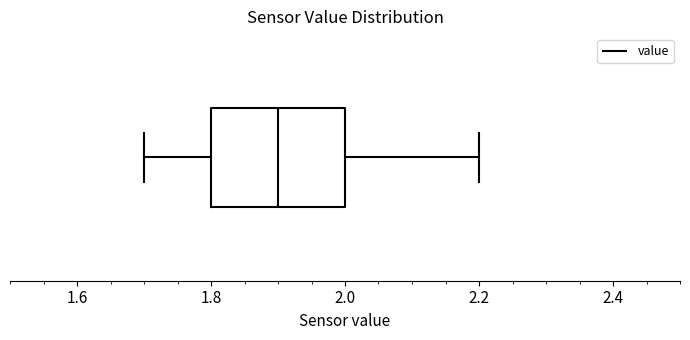

Where does the median line of the box sit on the x-axis? The values are not printed on the chart, so give them approximately, as read against the axis.

1.9